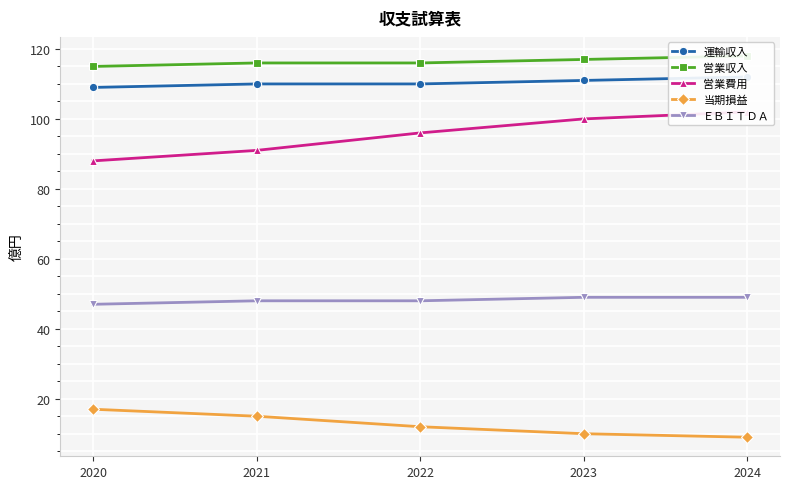

What is the minimum value for 営業費用?

88